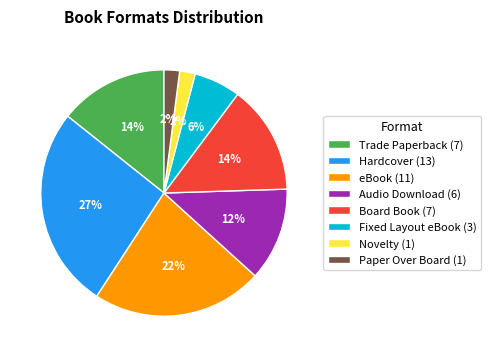

Combined, do Novelty and Trade Paperback account for over 50%?

No